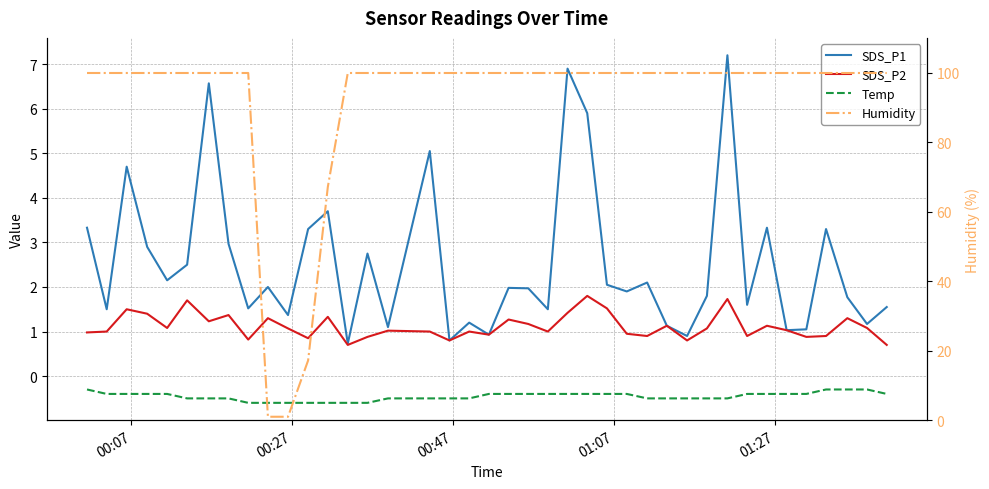

True or false: Temp has more than 0 points higher than both neighbors.

False